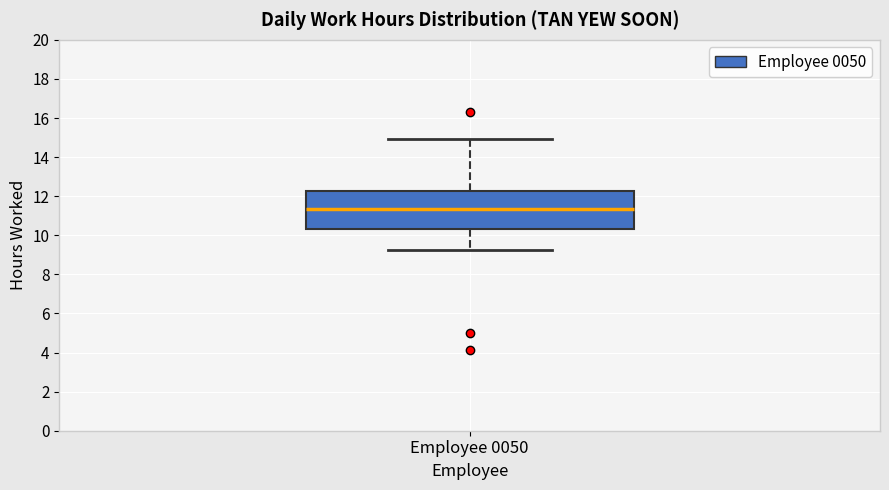

Where does the lower whisker of the box for Employee 0050 end on the y-axis? The values are not printed on the chart, so give them approximately, as read against the axis.

9.2